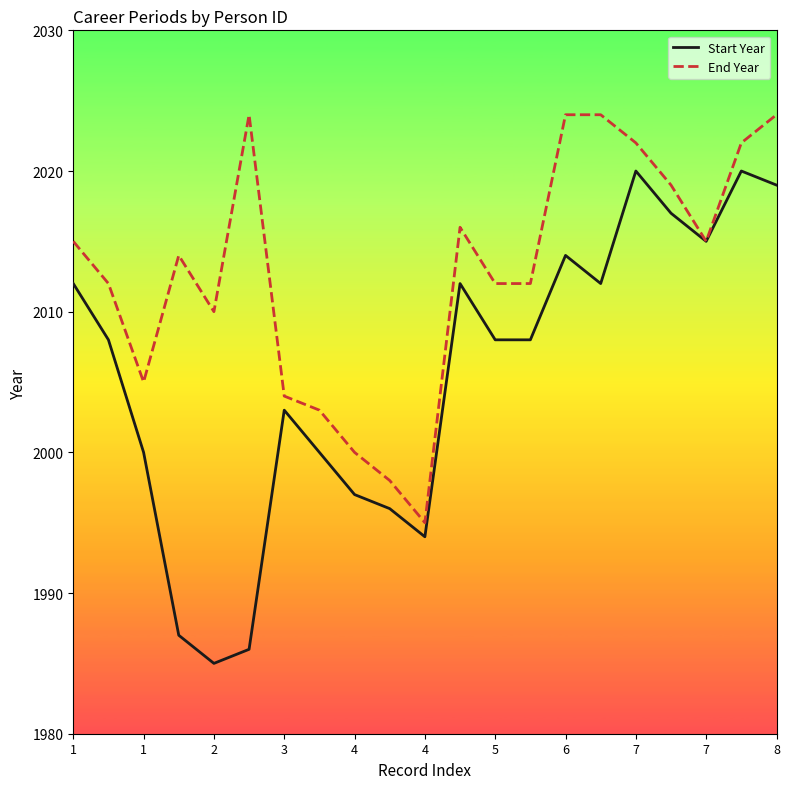

Which series has the widest spread of values?

Start Year